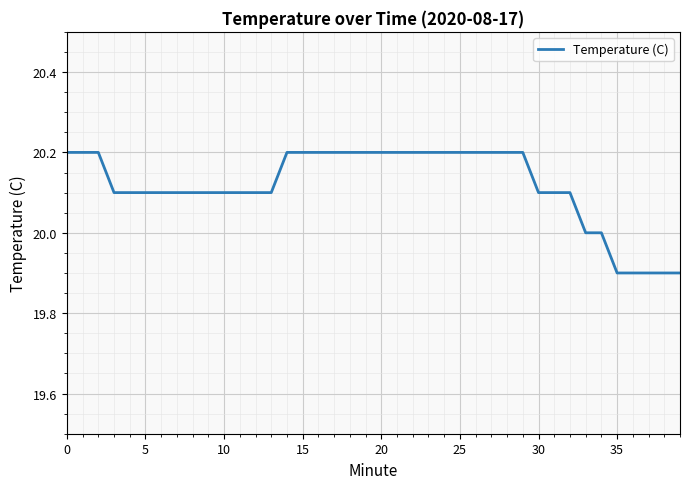

What is the greatest value displayed?

20.2